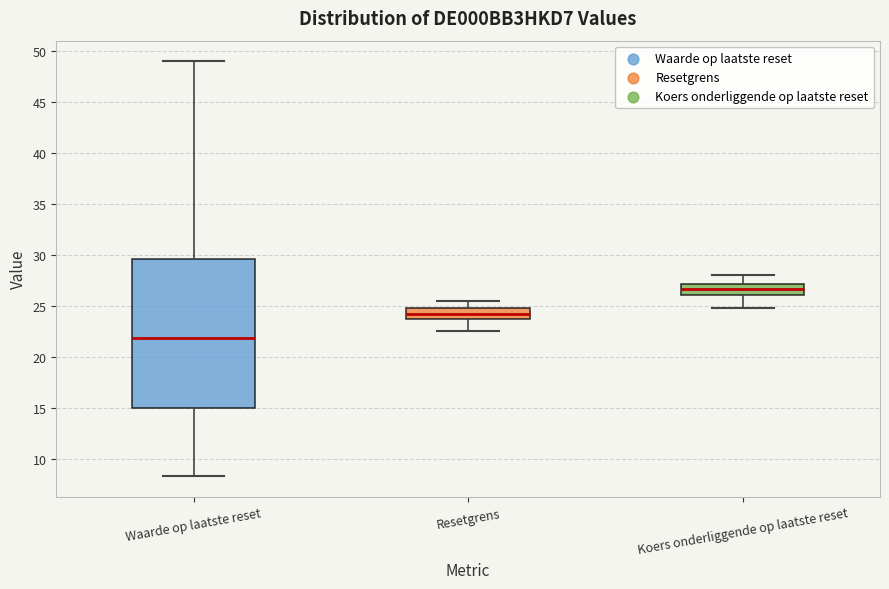

Comparing the boxes themselves (not the whiskers), which one is the tallest?

Waarde op laatste reset